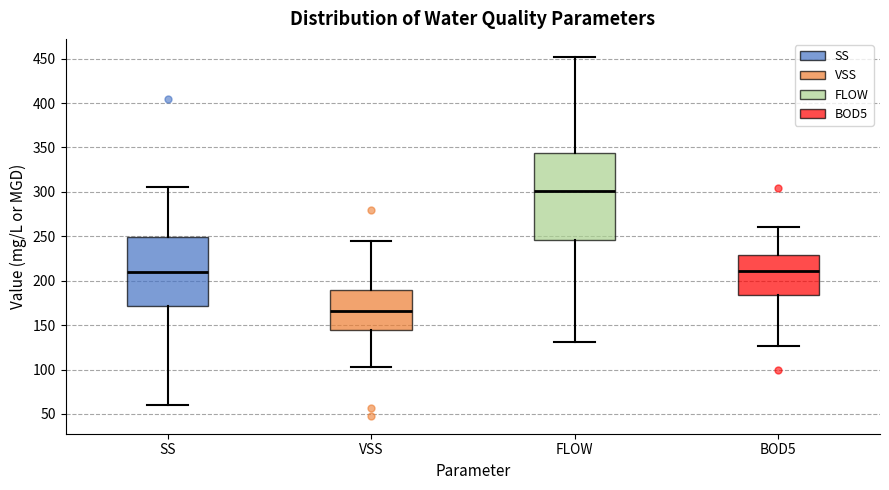

Which box's median line is the lowest?

VSS